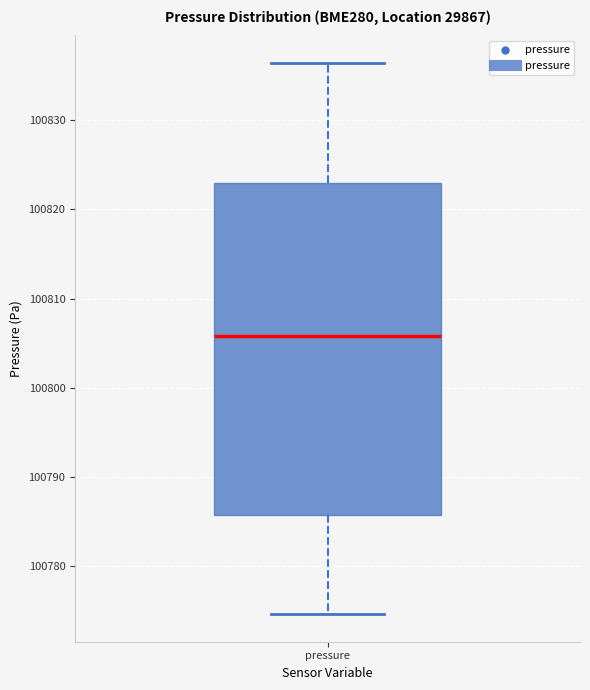

Transcribe this box plot: give where the median line is, the range the box spans, and where the two whiskers end, as read against the y-axis. The values are not printed on the chart, so give them approximately, as read against the axis.

median 100806, box 100786 to 100823, whiskers 100775 to 100836